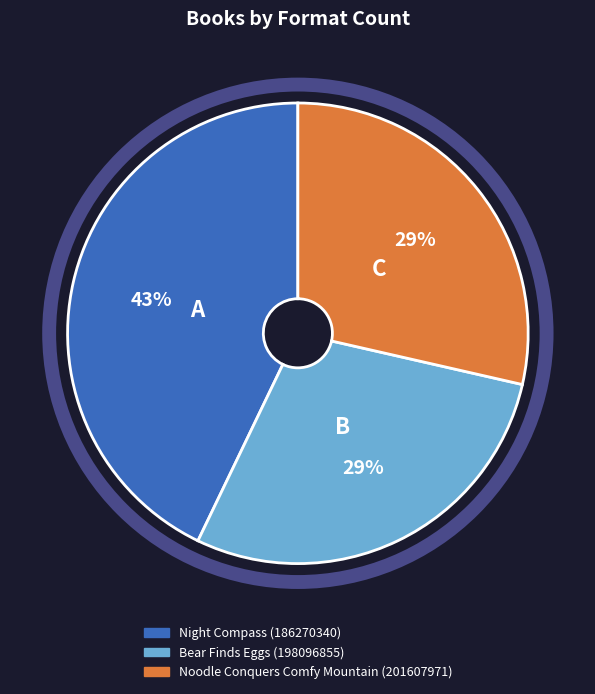

Does any single category account for the majority?

No